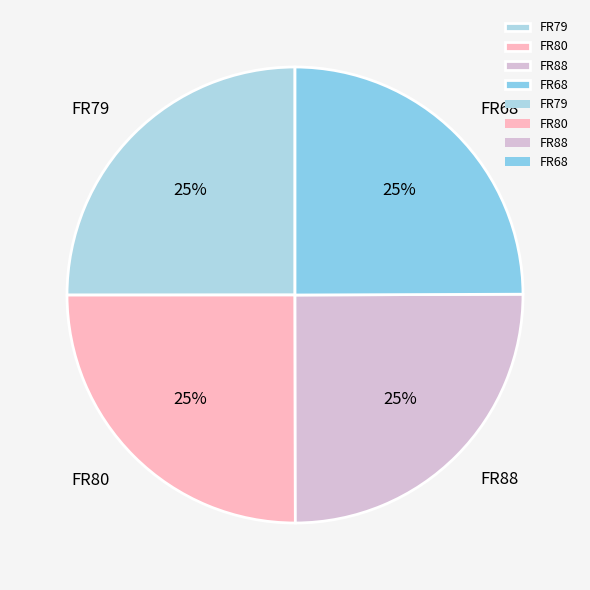

To the nearest percent, what is the average slice percentage?

25%